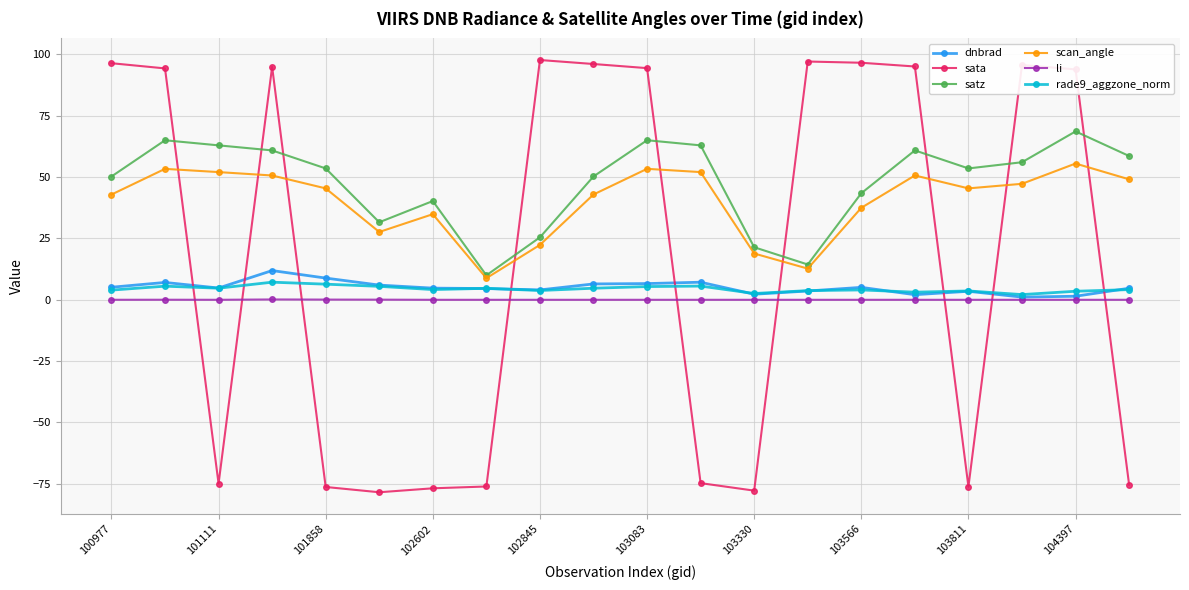

How many lines are shown in the chart?

6